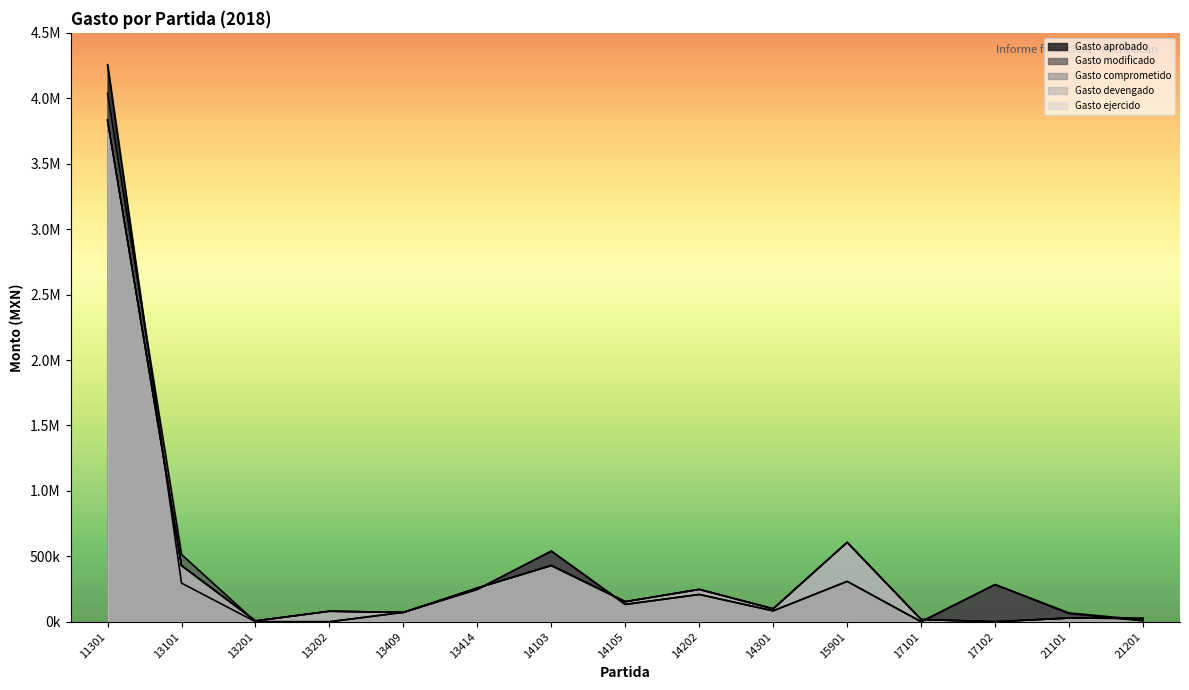

How many interior local peaks does the Gasto ejercido series have?

5